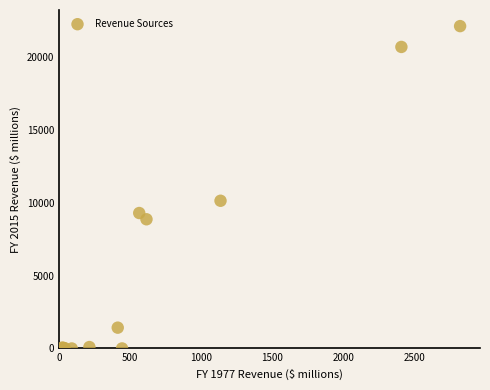

What Y value in the scatter plot is closest to 11068?

10143.0